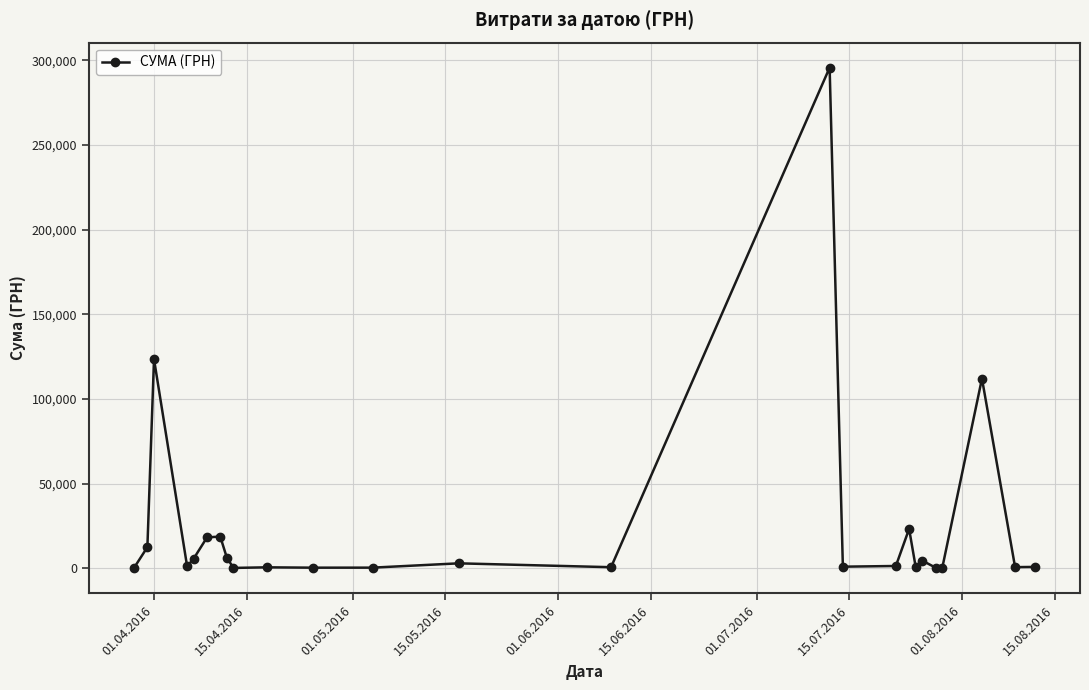

What is the difference between the second highest and minimum values?

123394.0